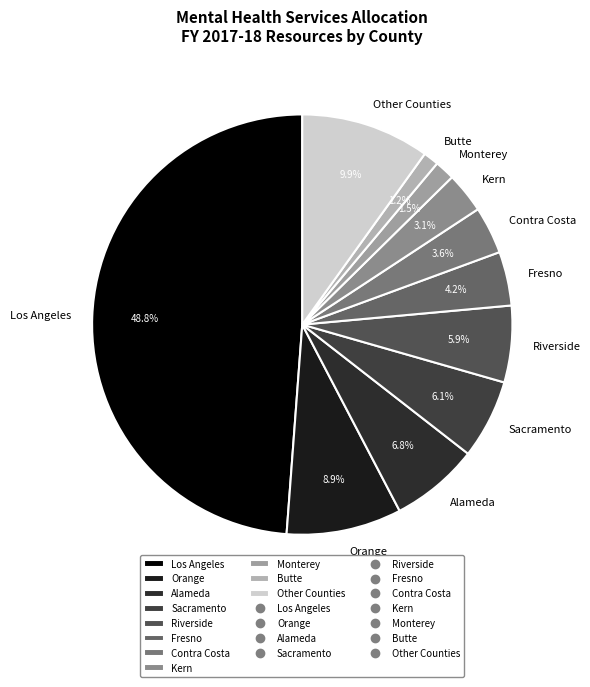

Is there a majority slice in this chart?

No